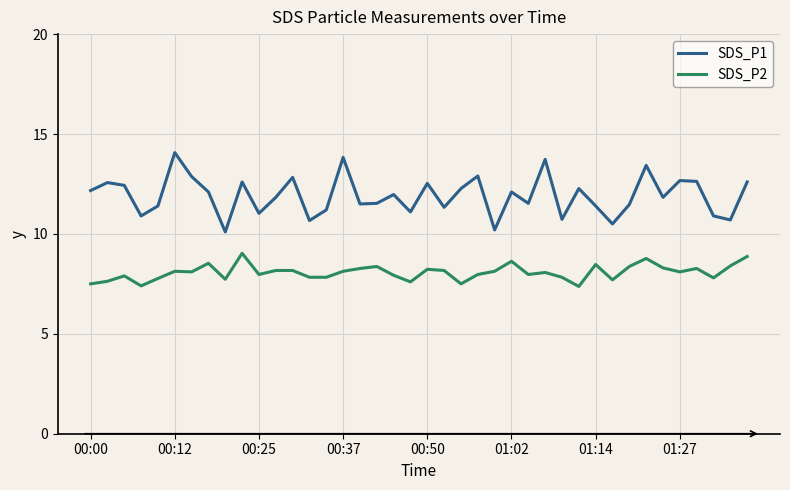

What is the maximum value shown in the chart?

14.1